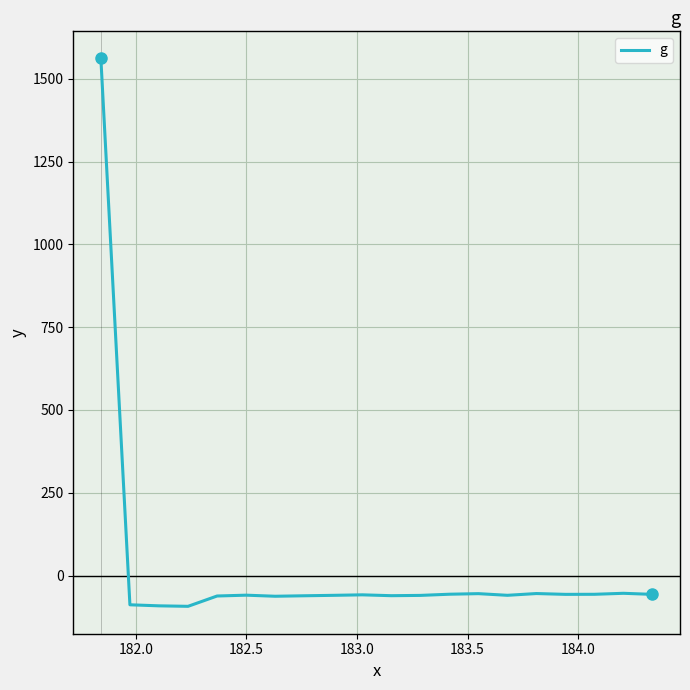

What is the difference between the maximum and minimum values?

1654.2